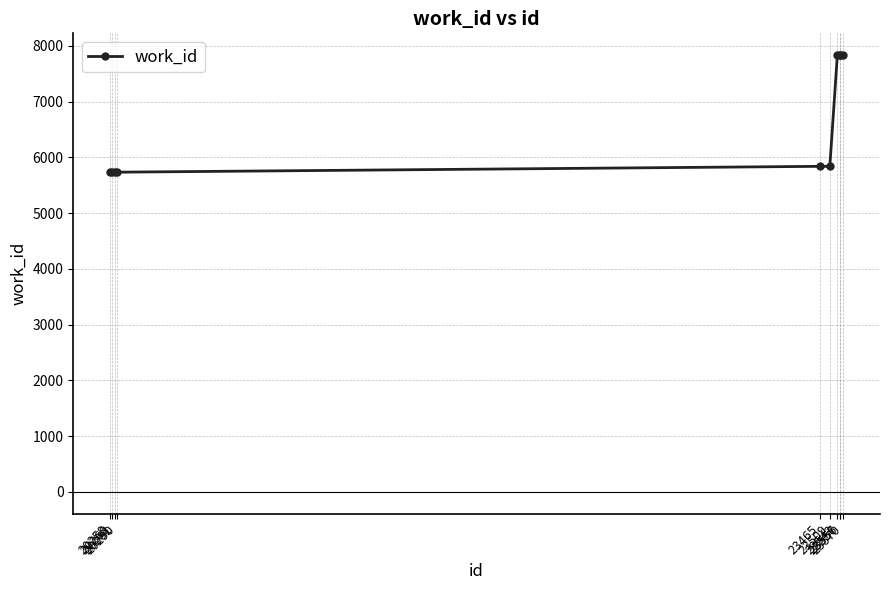

What is the value of the 4th point from the left?

5736